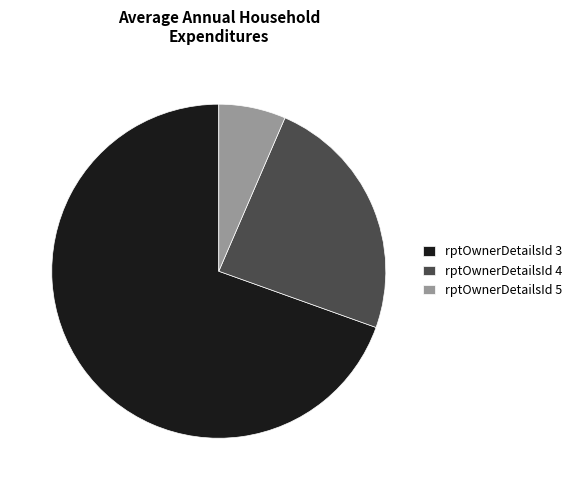

Count the number of slices in the pie.

3